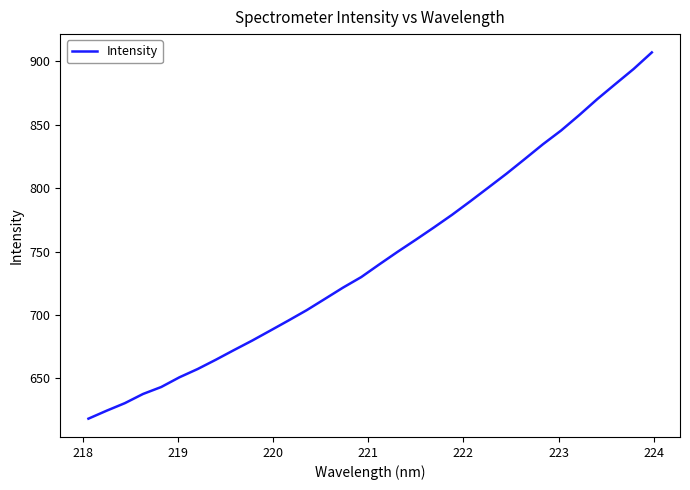

What is the smallest value displayed?

618.2